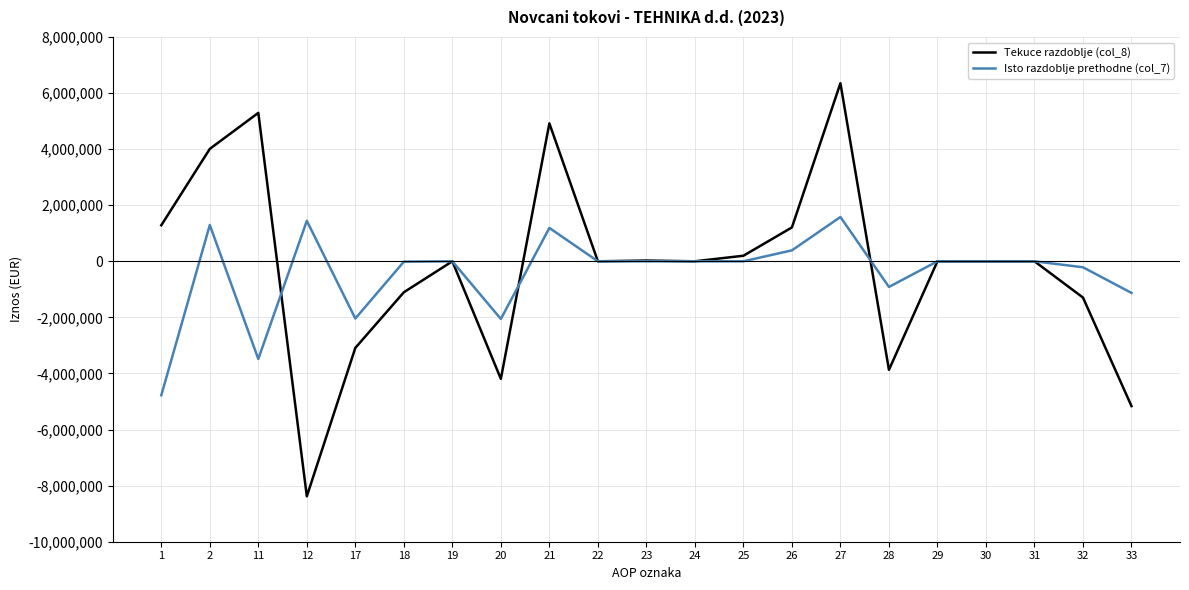

Count the number of categories in the chart.

21